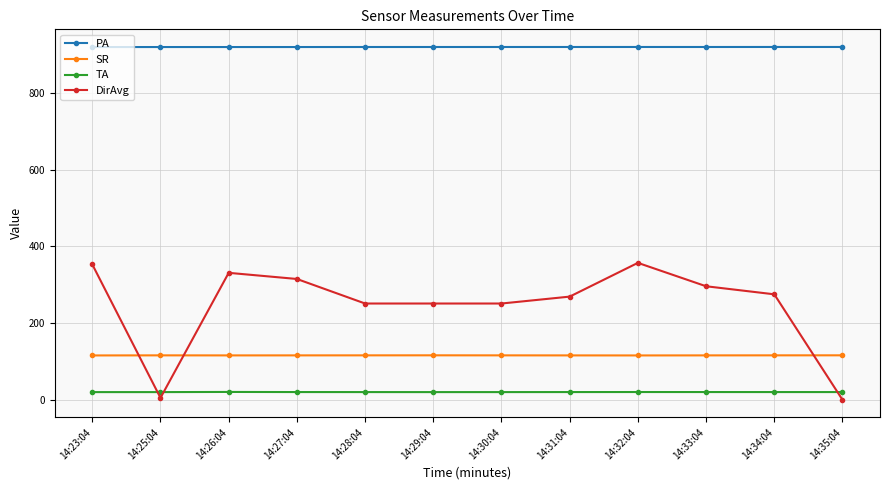

What is the spread (max minus min) of values at 14:32:04?

899.6